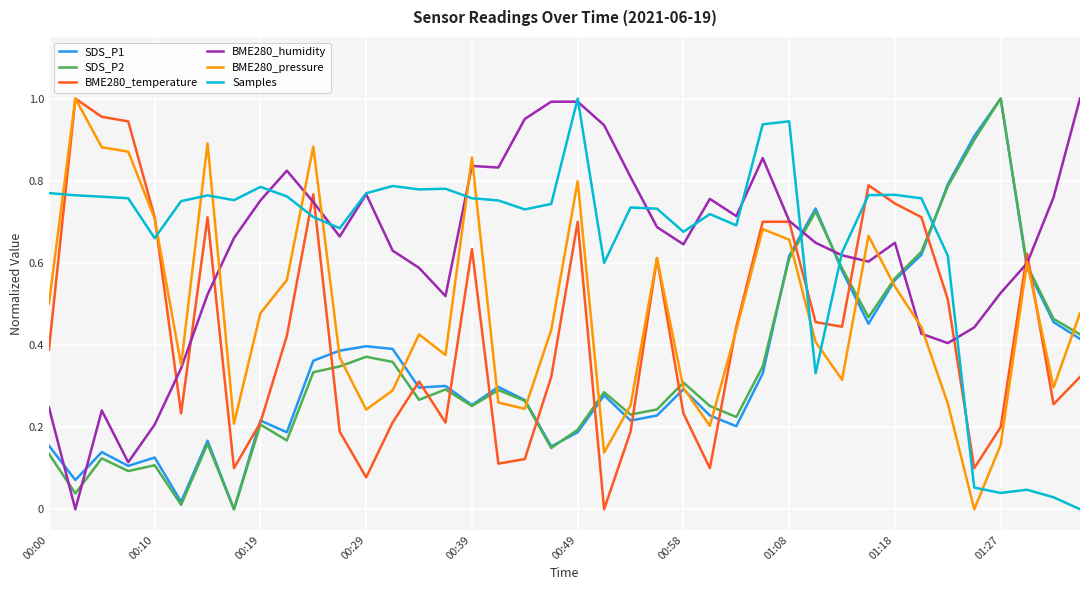

After their last crossing, which series has the higher values: BME280_pressure or Samples?

BME280_pressure